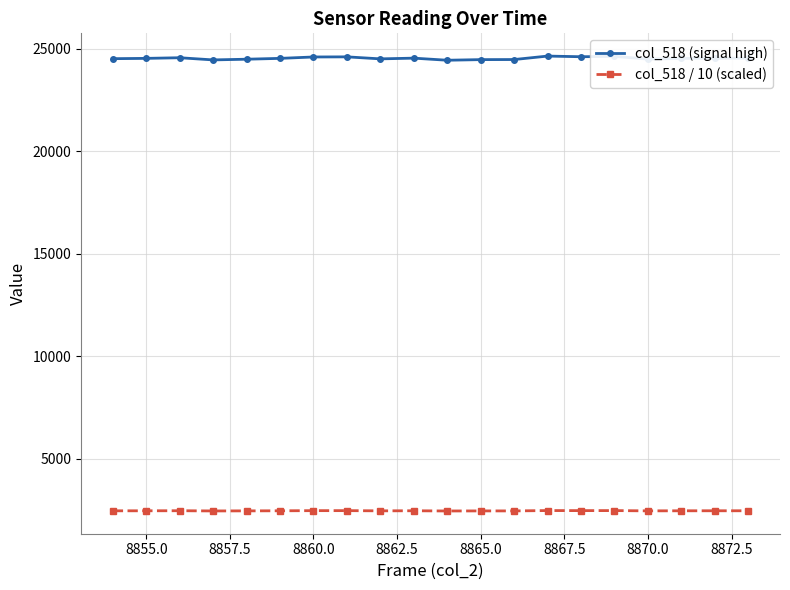

What is the difference between the second highest and second lowest values in the col_518 (signal high) series?

172.0